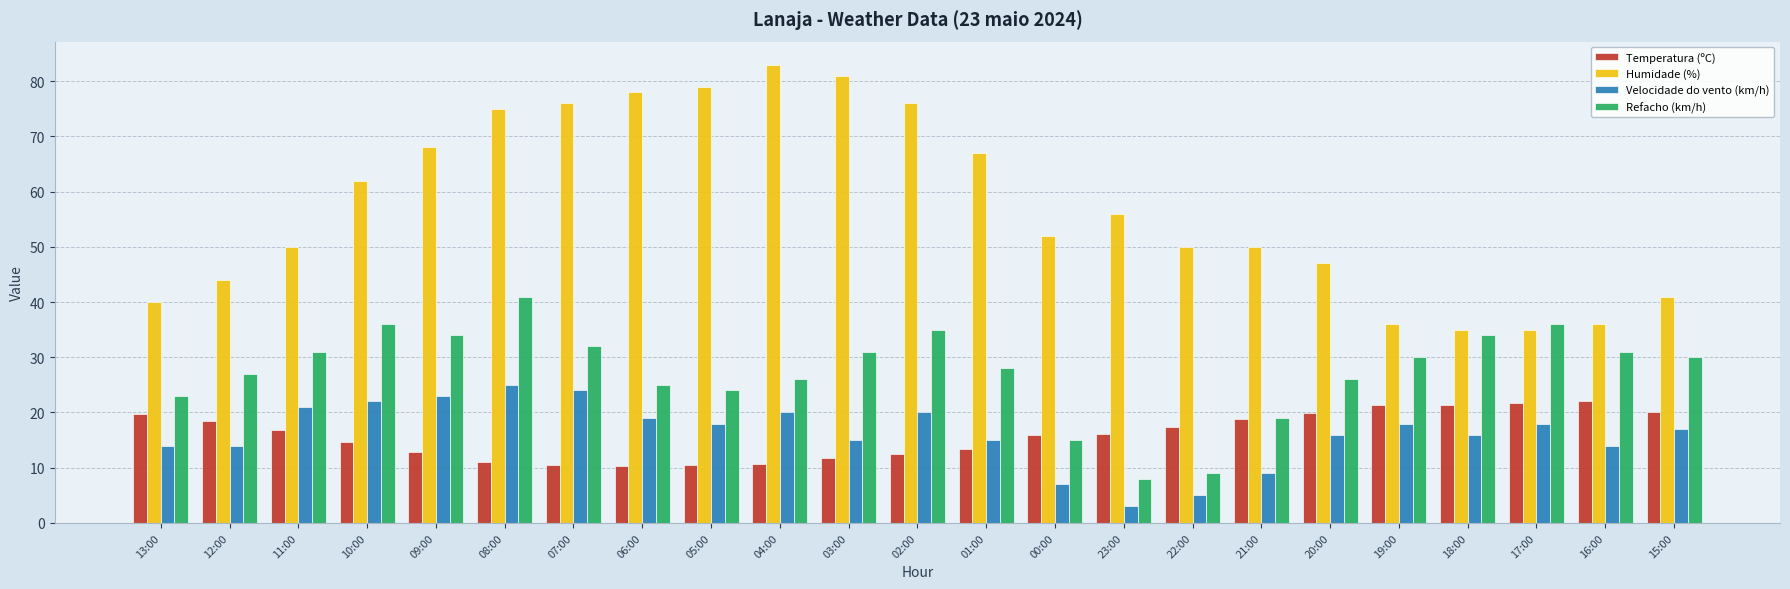

The Refacho (km/h) series shows 59.2 at 09:00. True or false?

False